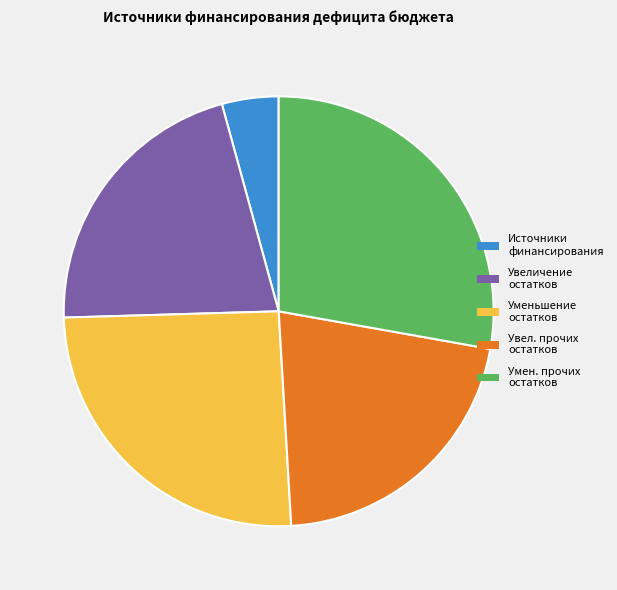

True or false: Умен. прочих остатков accounts for 40% of the total.

False